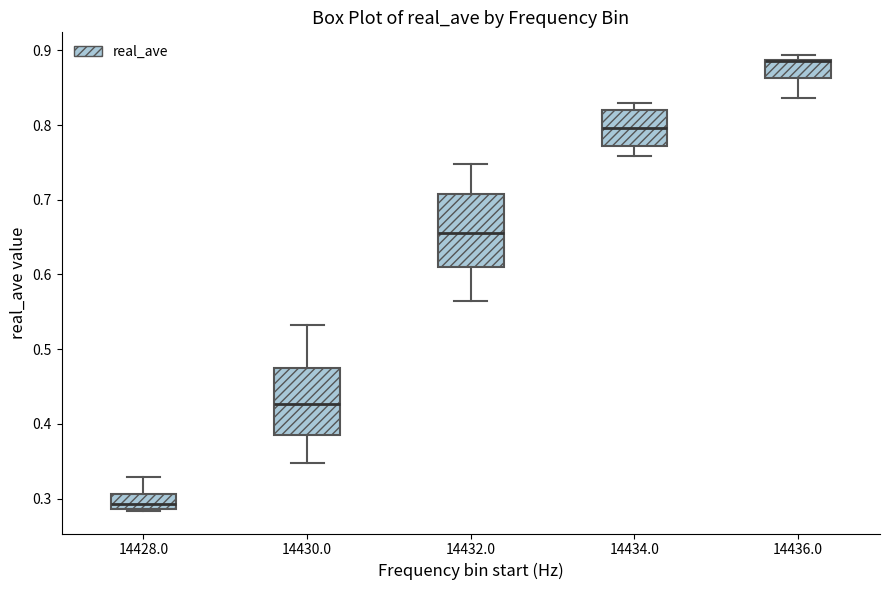

Reading left to right, transcribe this box plot: for each box, give where its median line is, the range the box spans, and where its two whiskers end, as read against the y-axis. The values are not printed on the chart, so give them approximately, as read against the axis.

14428.0: median 0.29 (inside the box), box 0.29 to 0.31, whiskers 0.28 to 0.33
14430.0: median 0.43, box 0.39 to 0.48, whiskers 0.35 to 0.53
14432.0: median 0.66, box 0.61 to 0.71, whiskers 0.56 to 0.75
14434.0: median 0.80, box 0.77 to 0.82, whiskers 0.76 to 0.83
14436.0: median 0.89 (drawn on the box's upper edge), box 0.86 to 0.89, whiskers 0.84 to 0.89 (just above the box's upper edge)